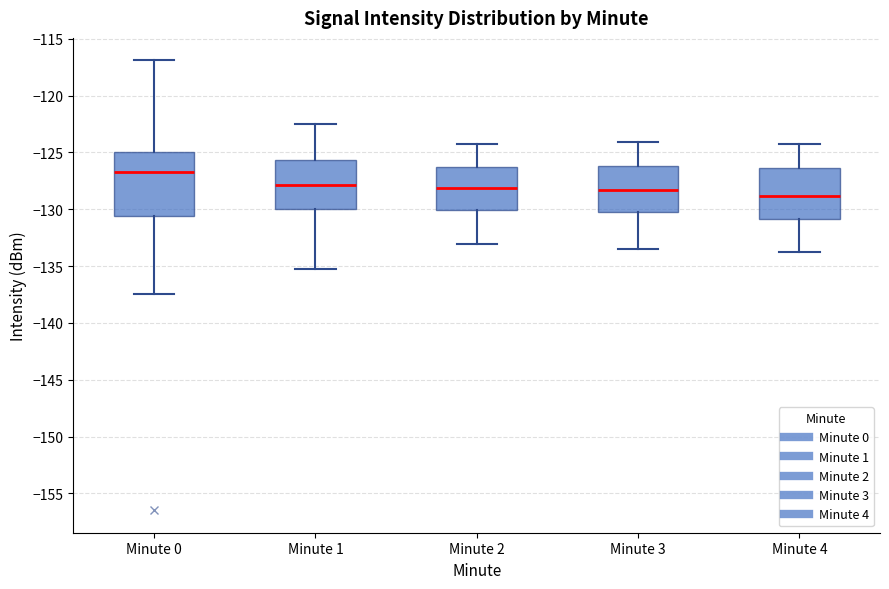

Comparing the boxes themselves (not the whiskers), which one is the tallest?

Minute 0